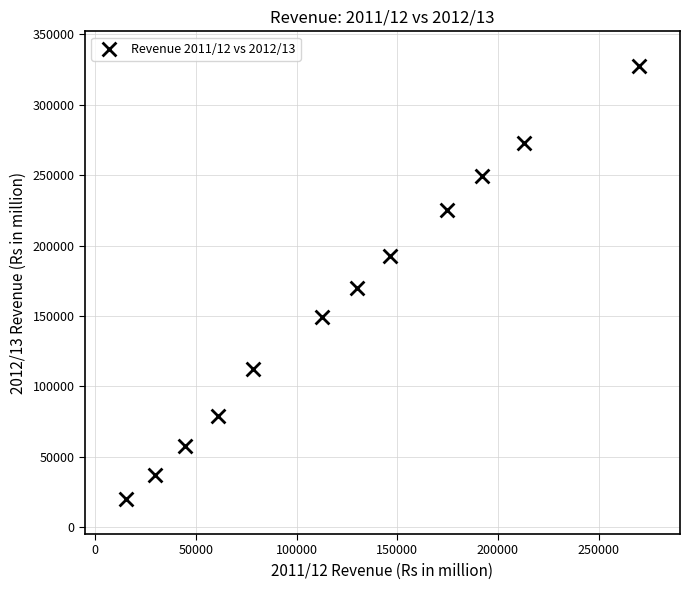

What is the range of X values (max minus min)?

254765.5